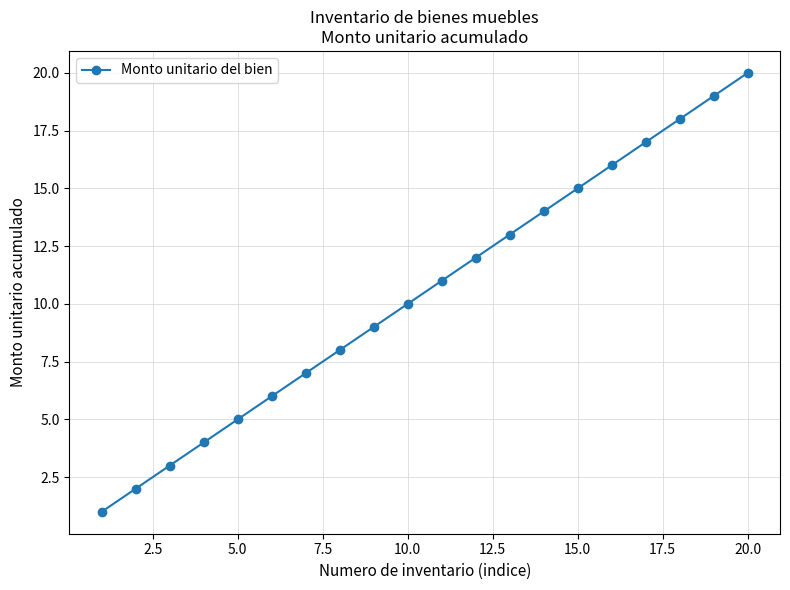

How many data points does each series have?

20